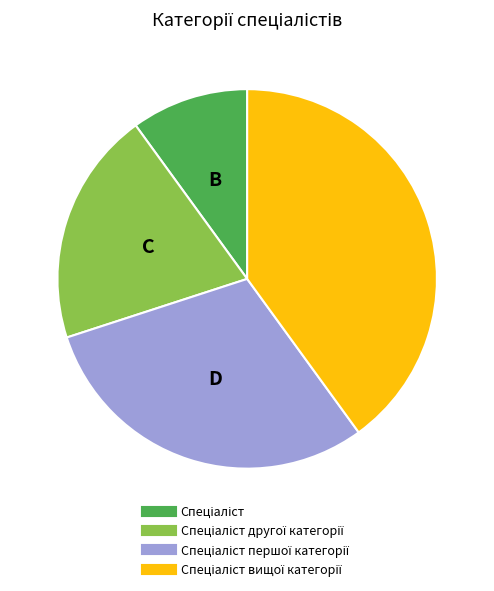

Is there a majority slice in this chart?

No